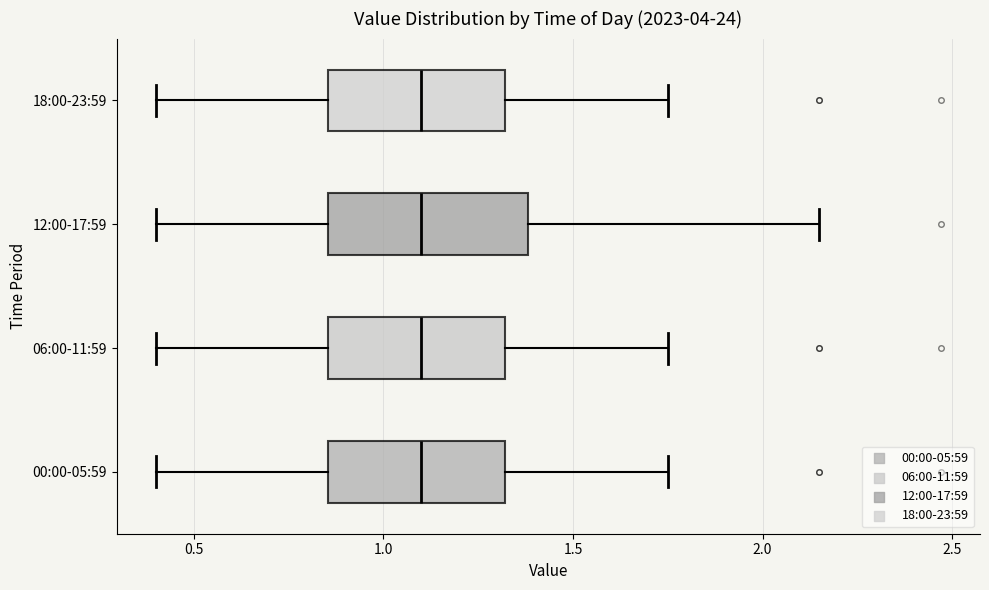

Comparing the boxes themselves (not the whiskers), which one is the widest?

12:00-17:59